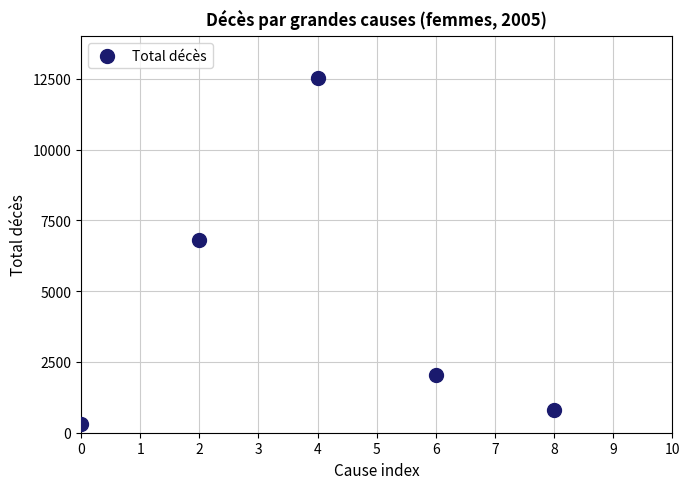

What is the range of Y values (max minus min)?

12248